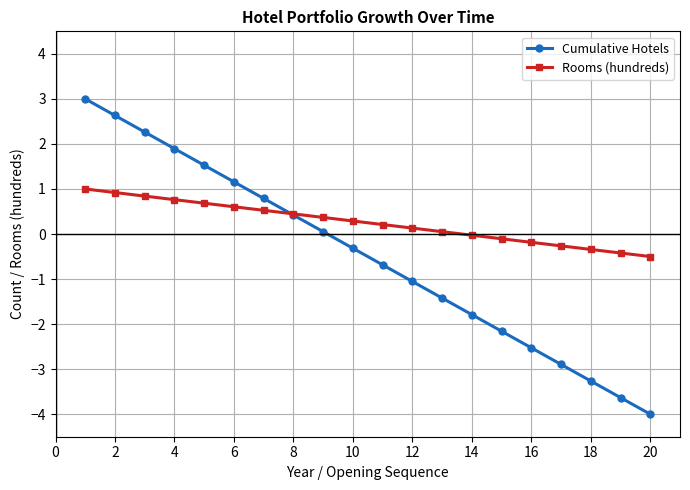

What is the minimum value for Rooms (hundreds)?

-0.5